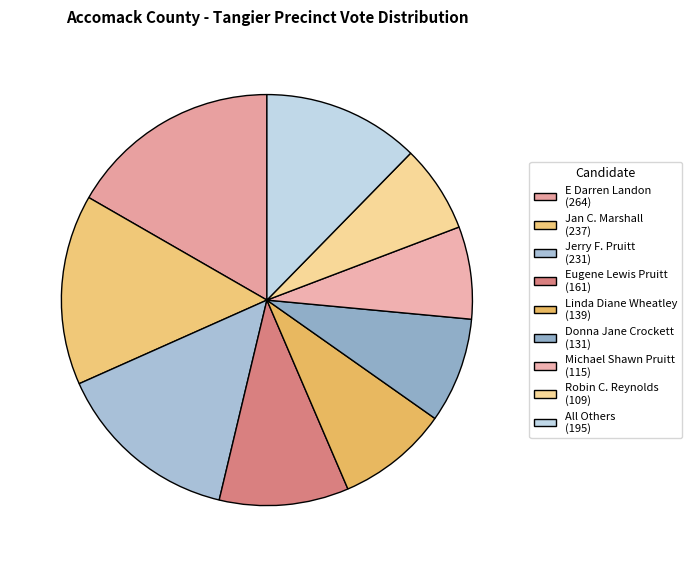

How many segments does this pie chart have?

9